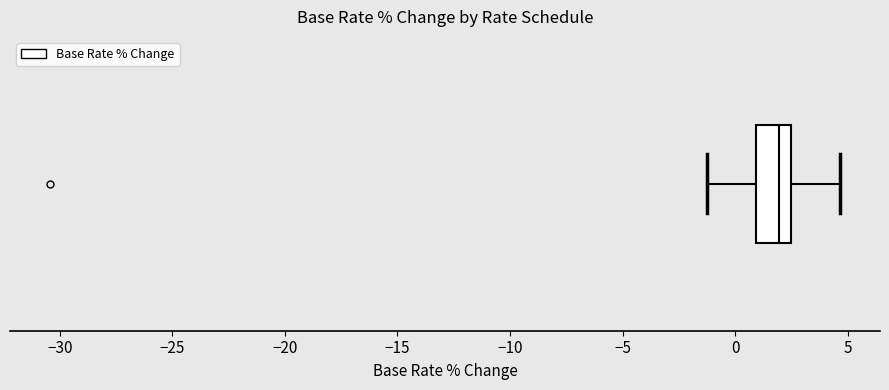

Where is the left edge of the box on the x-axis? The values are not printed on the chart, so give them approximately, as read against the axis.

1.0